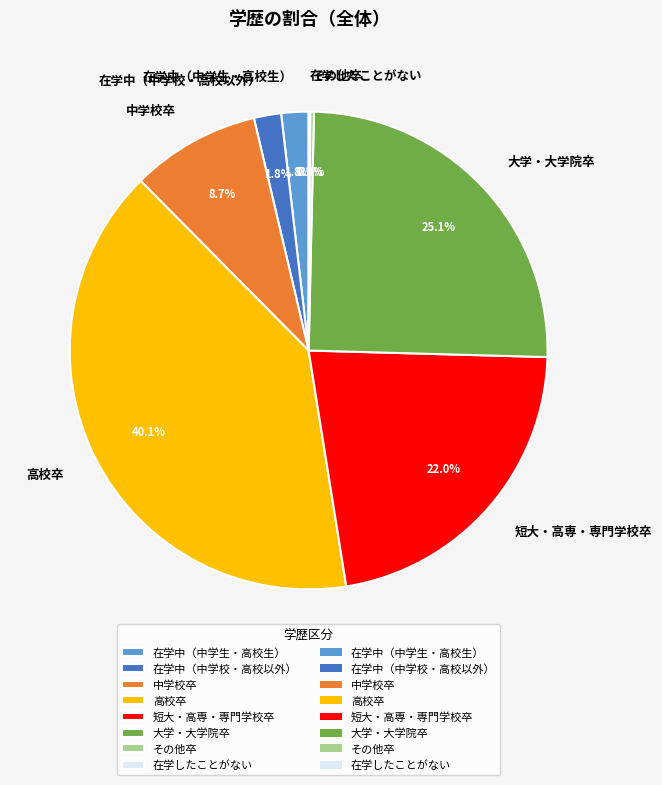

Approximately how many times larger is the value at 中学校卒 compared to 大学・大学院卒?

0.3